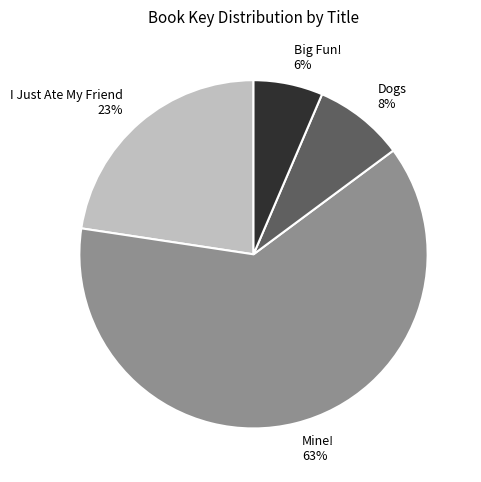

What percentage is the I Just Ate My Friend slice, to the nearest percent?

23%